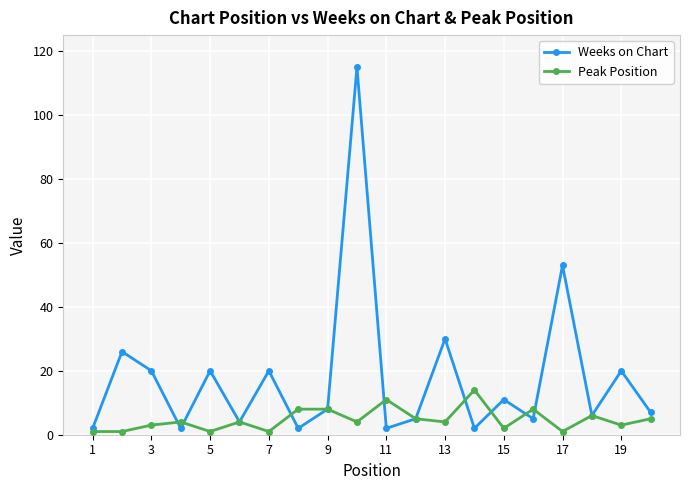

What is the maximum value shown in the chart?

115